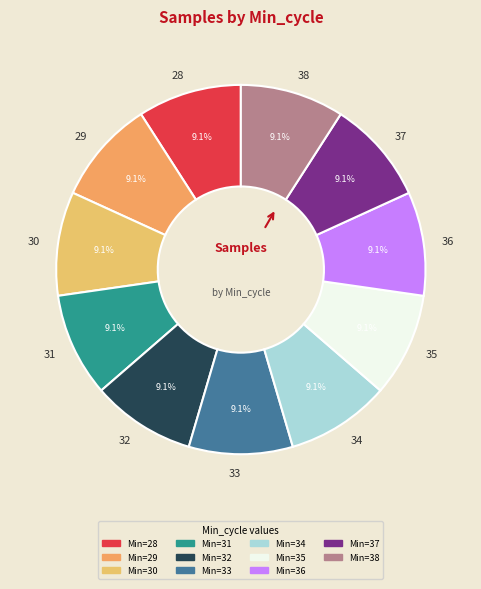

Is the sum of 34 and 31 greater than half?

No